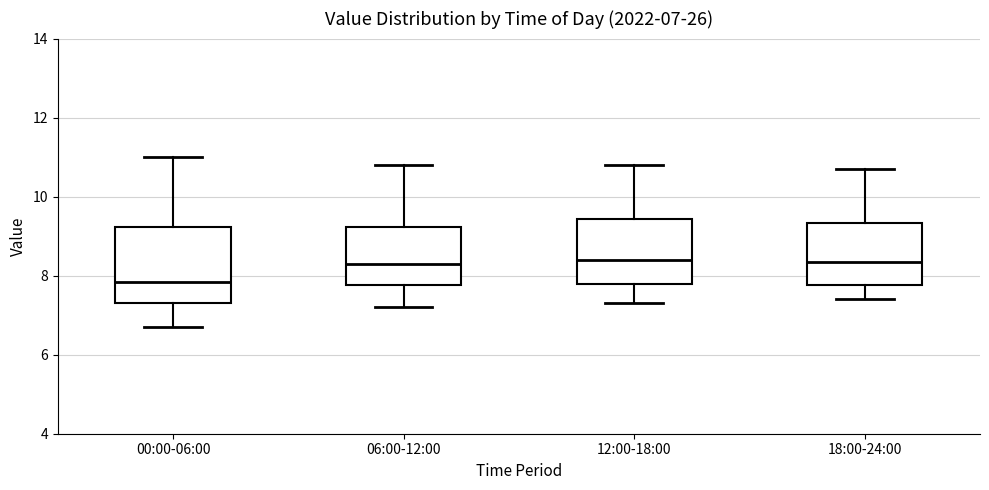

Which box's median line is the lowest?

00:00-06:00